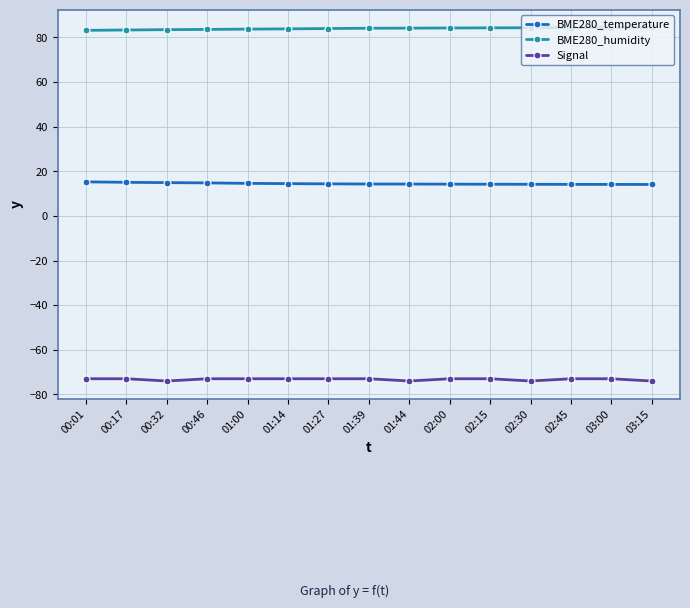

True or false: BME280_humidity has a value of 84.1 at 01:39.

True